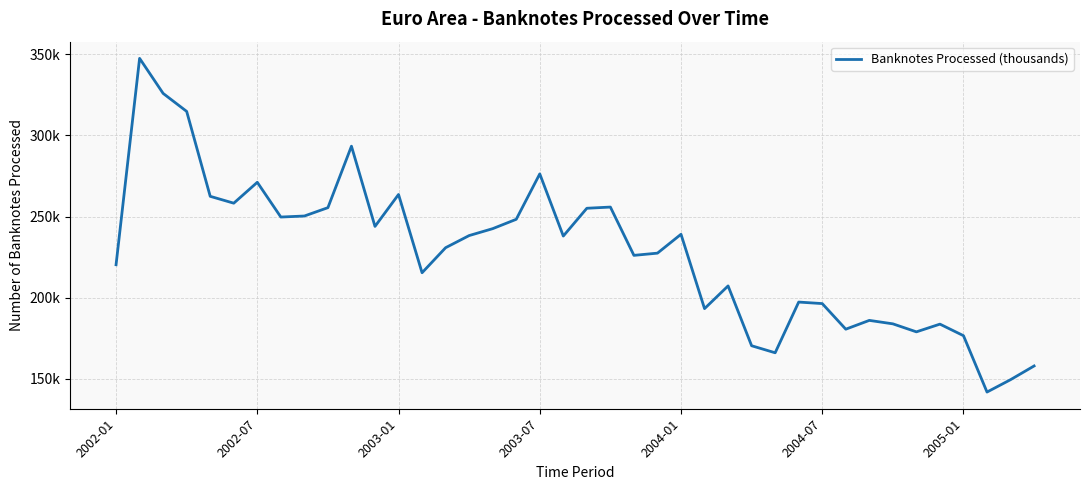

What is the difference between the maximum and minimum values?

205491.1